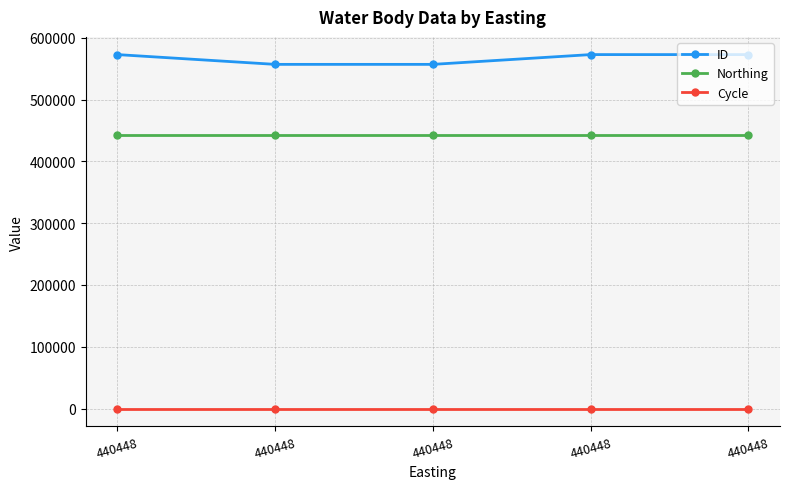

How many data points does each series have?

5